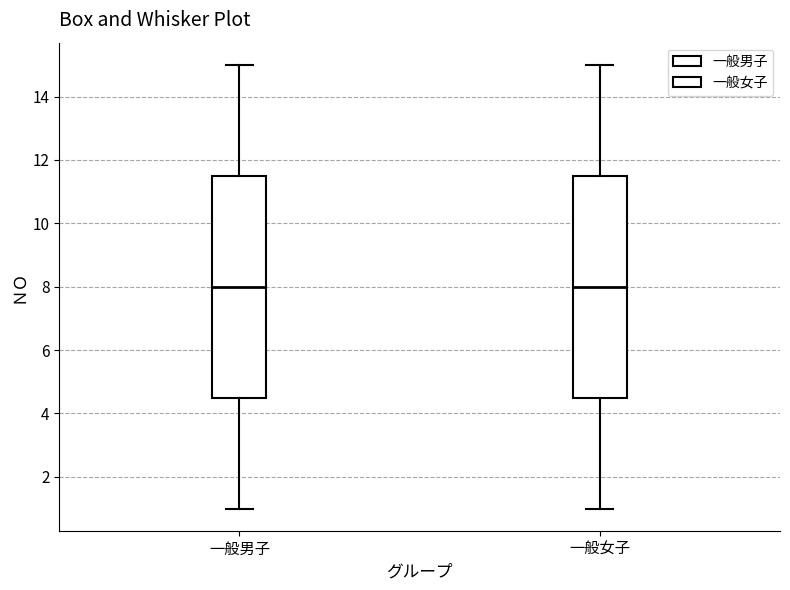

Where does the median line of the box for 一般女子 sit on the y-axis? The values are not printed on the chart, so give them approximately, as read against the axis.

8.0